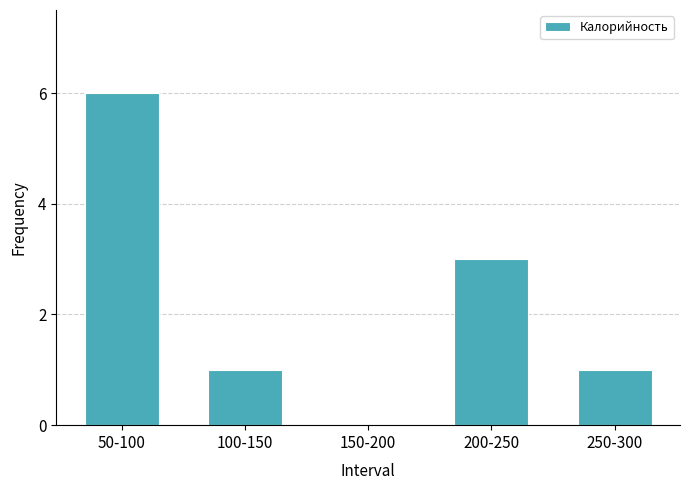

Reading left to right, transcribe all the data shown in this chart.

50-100=6	100-150=1	150-200=0	200-250=3	250-300=1